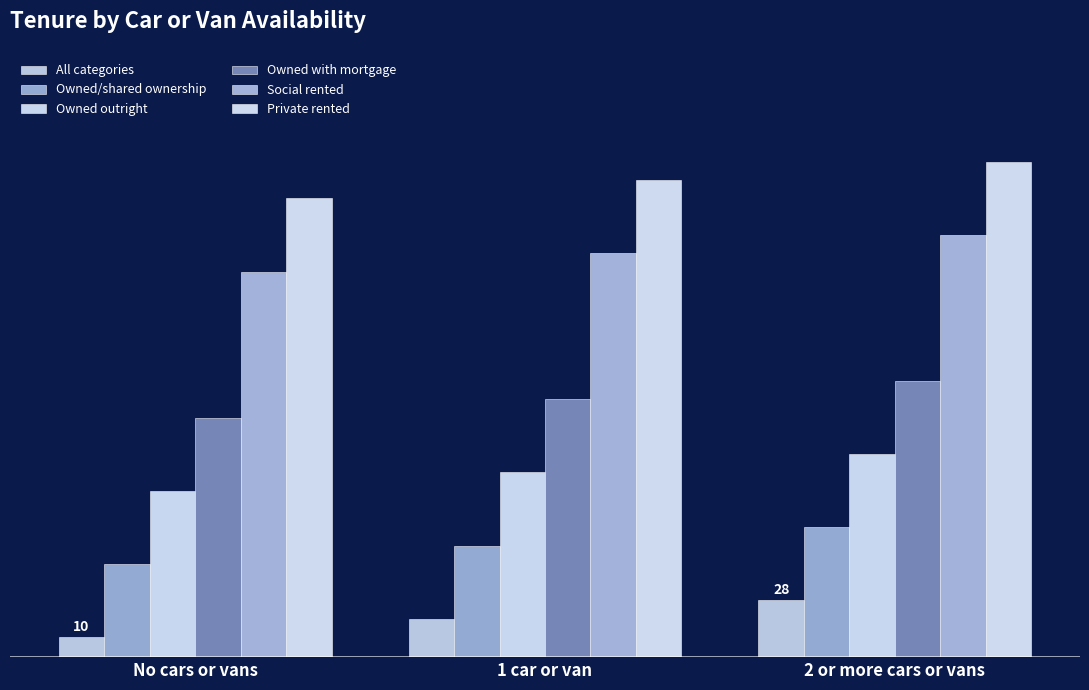

What is the label of the 3rd bar from the left?

2 or more cars or vans